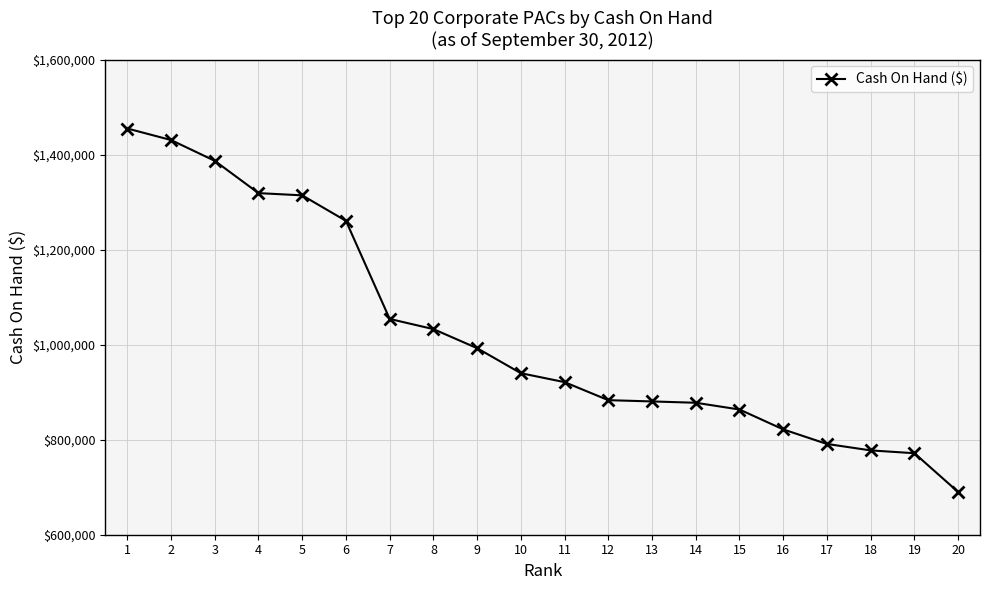

Is it true that the value at 15 is 260347.0?

False